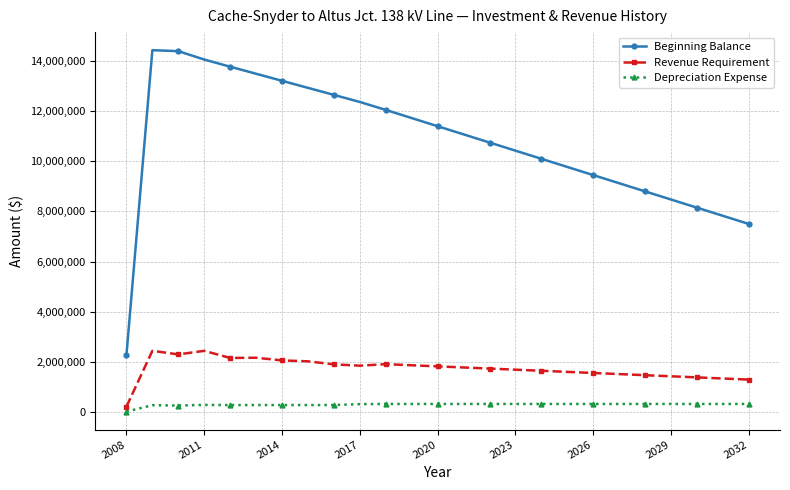

At how many categories does at least one series exceed 779028?

25